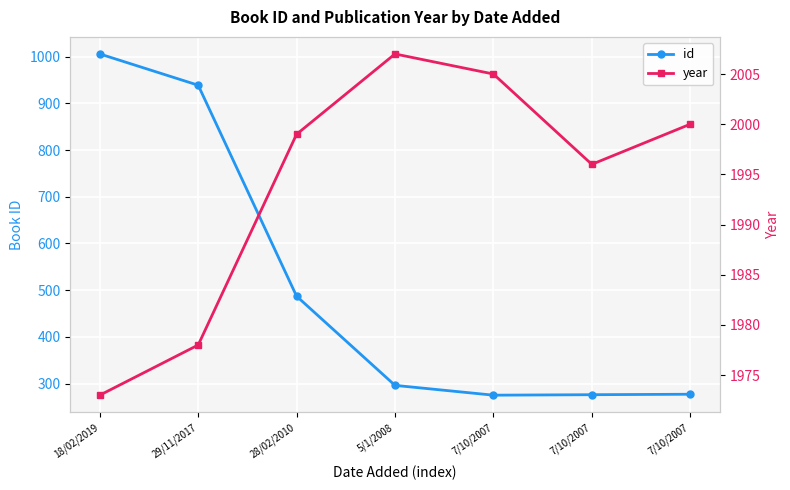

Reading right to left, list all the values displayed in this chart.

id: 277	276	275	296	487	939	1006
year: 2000	1996	2005	2007	1999	1978	1973